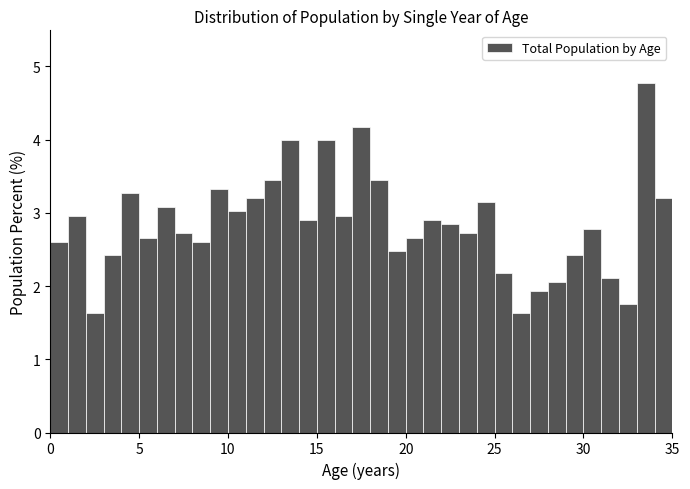

Read against the x-axis, roughly where is the centre of the tallest bar?

33.5